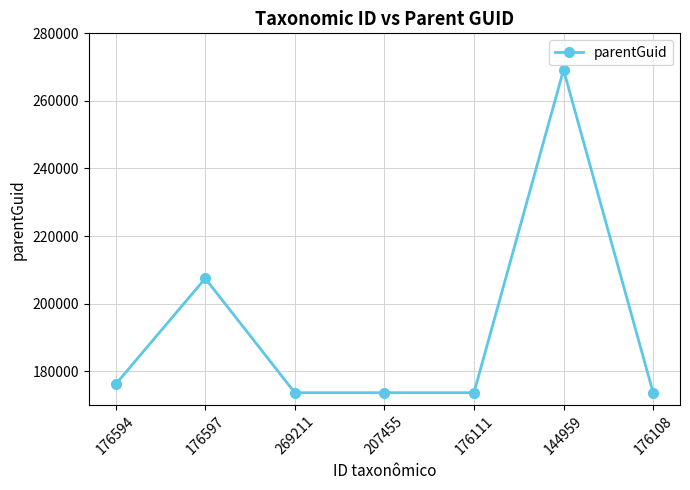

True or false: the data shows 269211 at 144959.

True